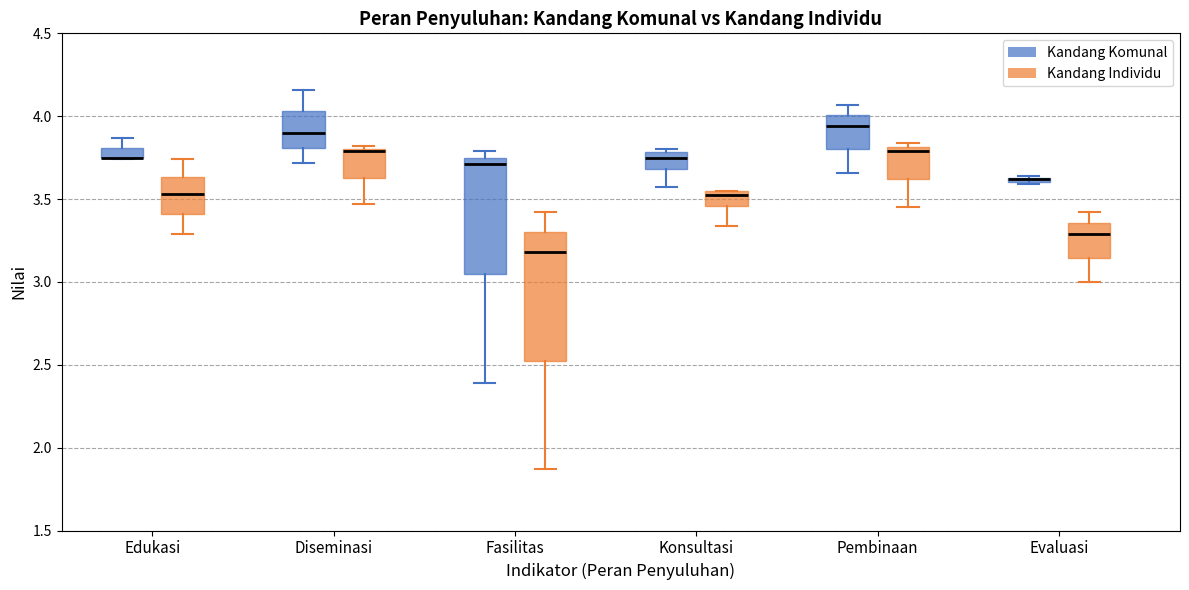

Where is the upper edge of the box for Evaluasi (Kandang Individu) on the y-axis? The values are not printed on the chart, so give them approximately, as read against the axis.

3.35